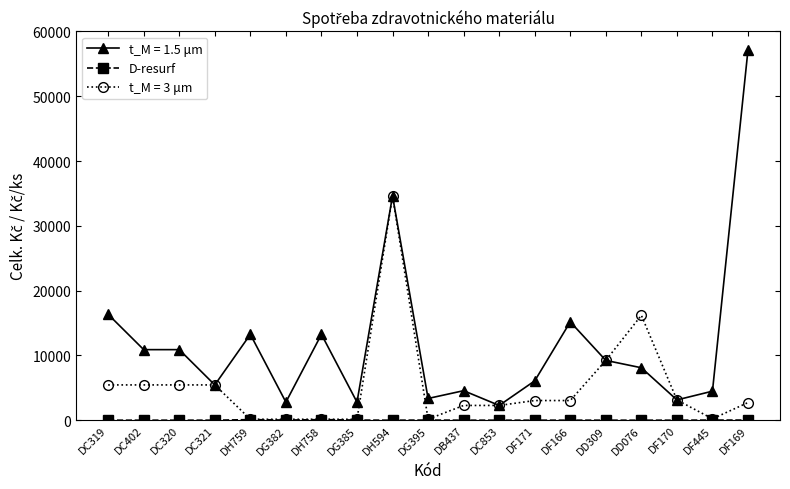

The value of t_M = 3 μm at DF166 is 3035.3. True or false?

True